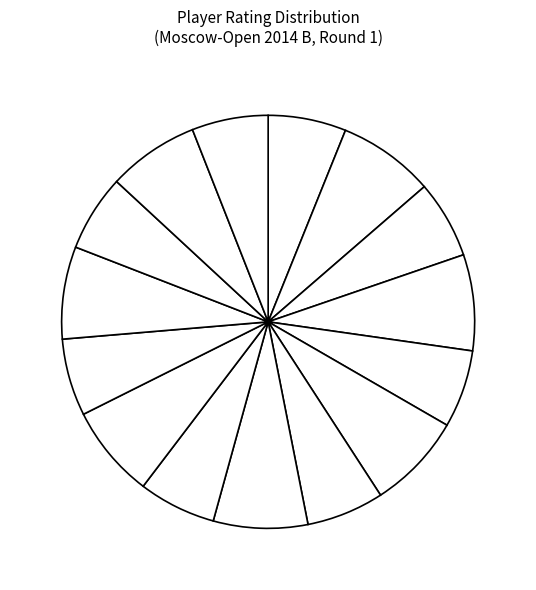

Count the number of slices in the pie.

15